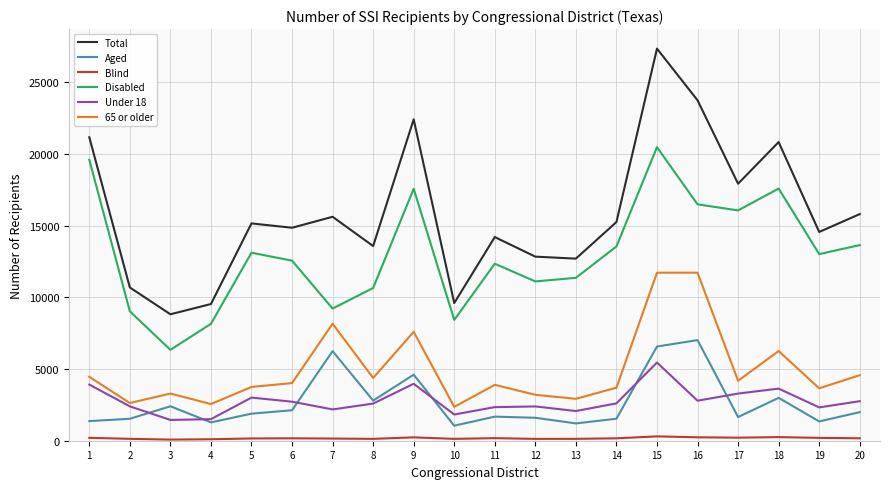

Count the number of categories in the chart.

20